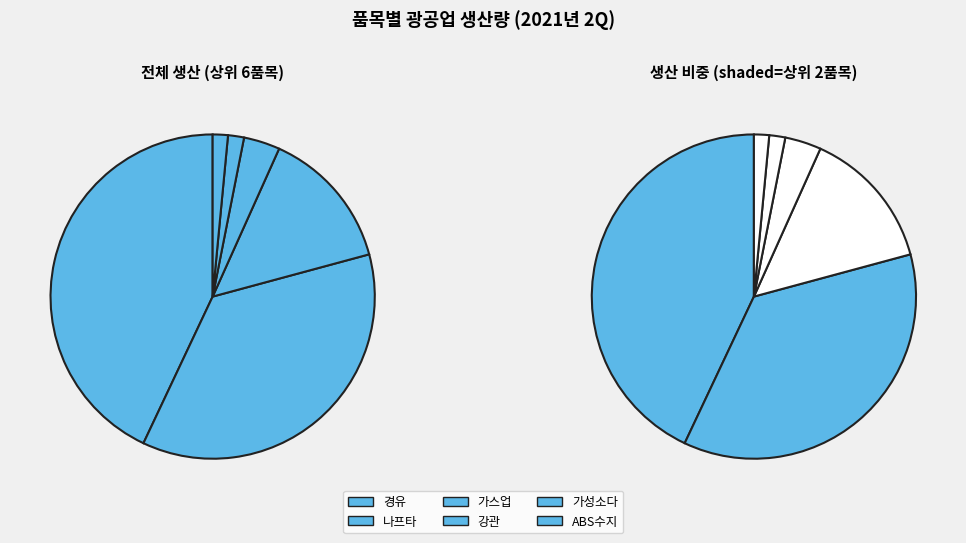

Does 규석 account for over 50% of the chart?

No